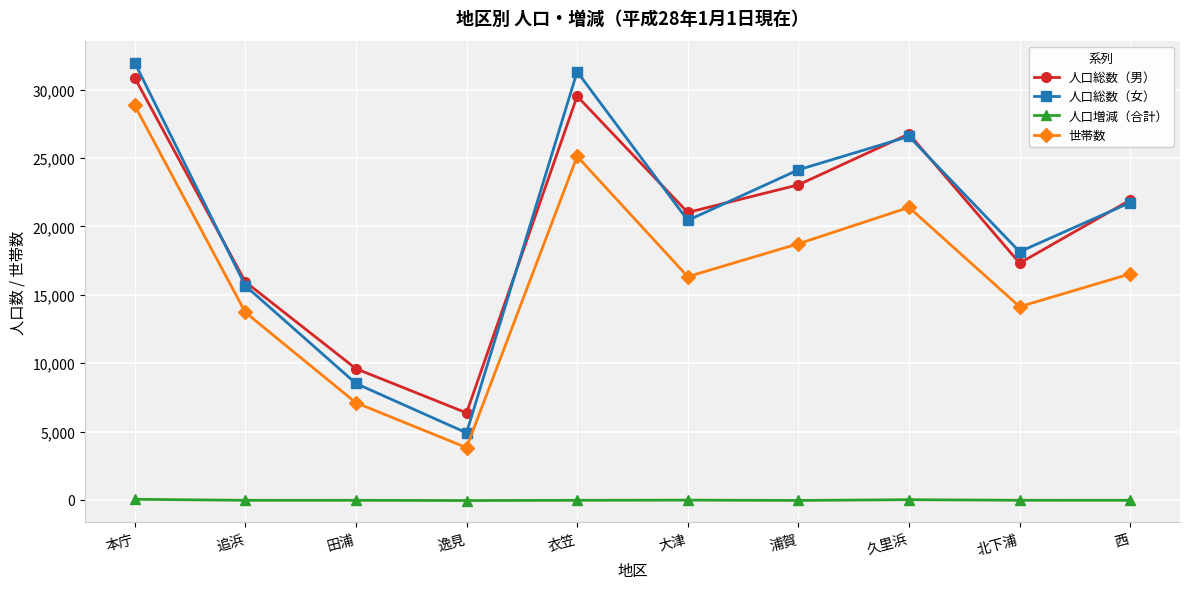

How many data points in 人口総数（男） are less than 21934?

5